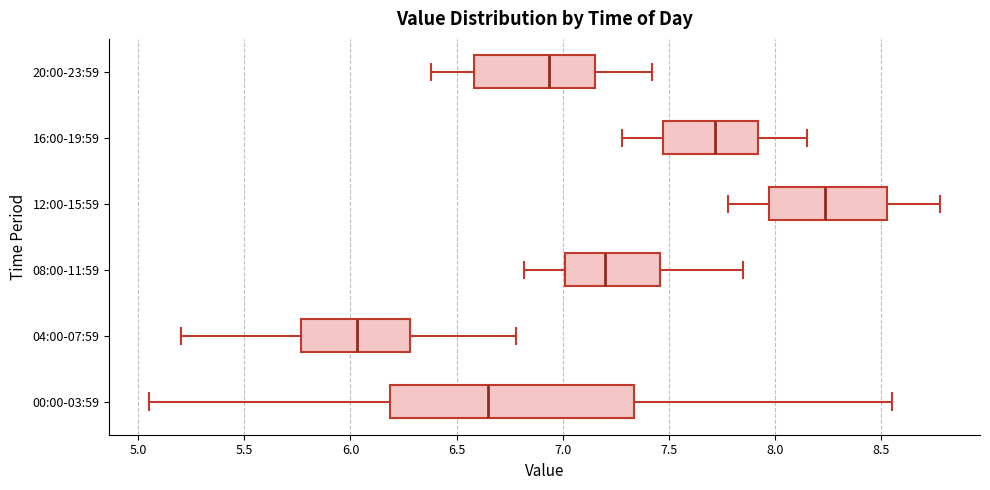

Reading bottom to top, transcribe this box plot: for each box, give where its median line is, the range the box spans, and where its two whiskers end, as read against the x-axis. The values are not printed on the chart, so give them approximately, as read against the axis.

00:00-03:59: median 6.65, box 6.20 to 7.35, whiskers 5.05 to 8.55
04:00-07:59: median 6.05, box 5.75 to 6.30, whiskers 5.20 to 6.80
08:00-11:59: median 7.20, box 7.00 to 7.45, whiskers 6.80 to 7.85
12:00-15:59: median 8.25, box 7.95 to 8.55, whiskers 7.80 to 8.80
16:00-19:59: median 7.70, box 7.45 to 7.90, whiskers 7.30 to 8.15
20:00-23:59: median 6.95, box 6.60 to 7.15, whiskers 6.40 to 7.40